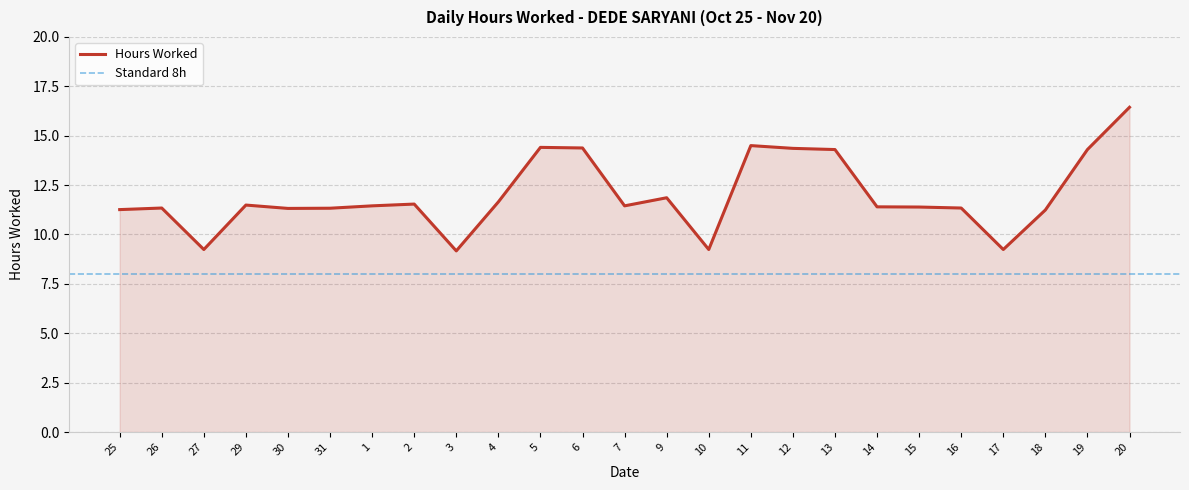

List the labels in order of value, smallest first.

3, 27, 10, 17, 18, 25, 30, 31, 26, 16, 15, 14, 1, 7, 29, 2, 4, 9, 13, 19, 12, 6, 5, 11, 20